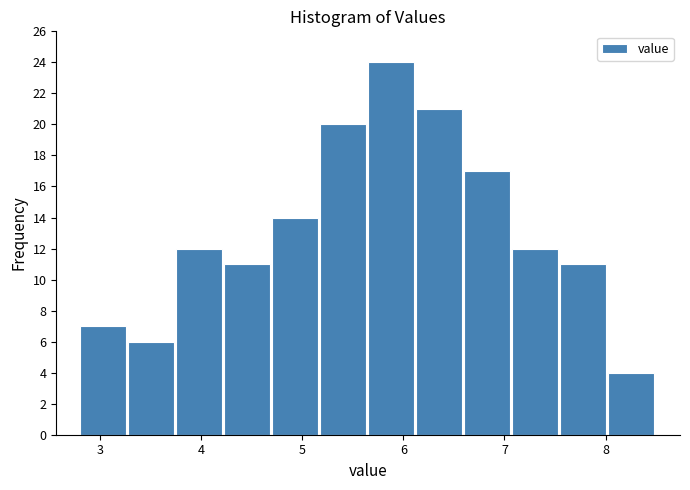

Reading left to right, list every bar in this chart as the range it spans on the x-axis followed by its height. Neither the bar edges nor the heights are printed on the chart, so give them approximately, as read against the axes.

2.8 to 3.3: 7
3.3 to 3.8: 6
3.8 to 4.2: 12
4.2 to 4.7: 11
4.7 to 5.2: 14
5.2 to 5.7: 20
5.7 to 6.1: 24
6.1 to 6.6: 21
6.6 to 7.1: 17
7.1 to 7.6: 12
7.6 to 8.0: 11
8.0 to 8.5: 4